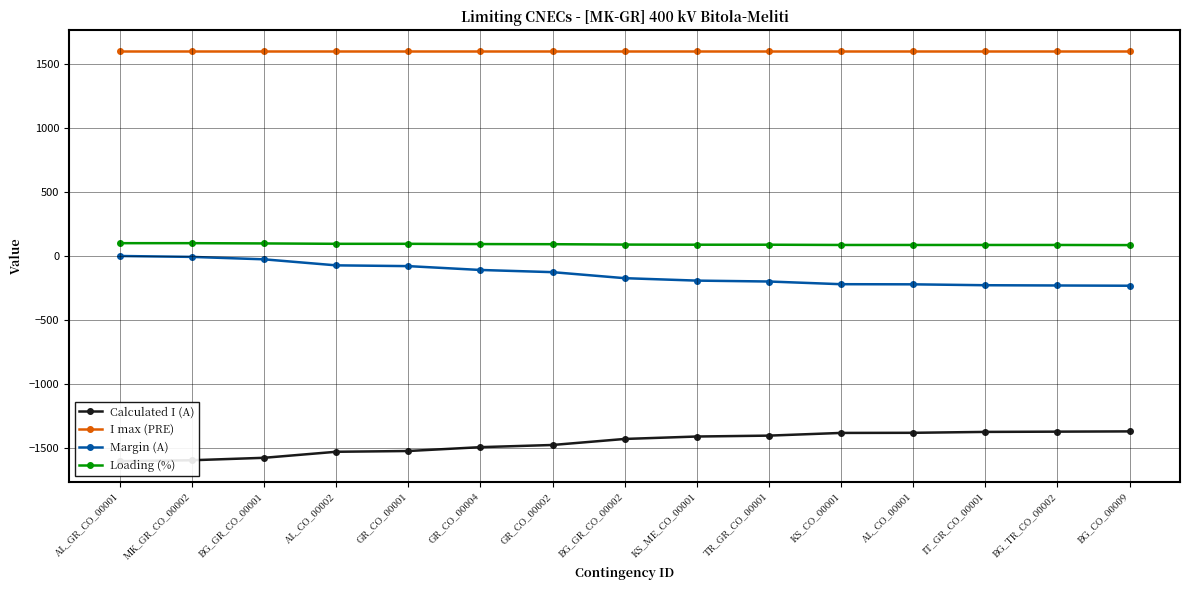

At which label is I max (PRE) closest to 1600?

AL_GR_CO_00001